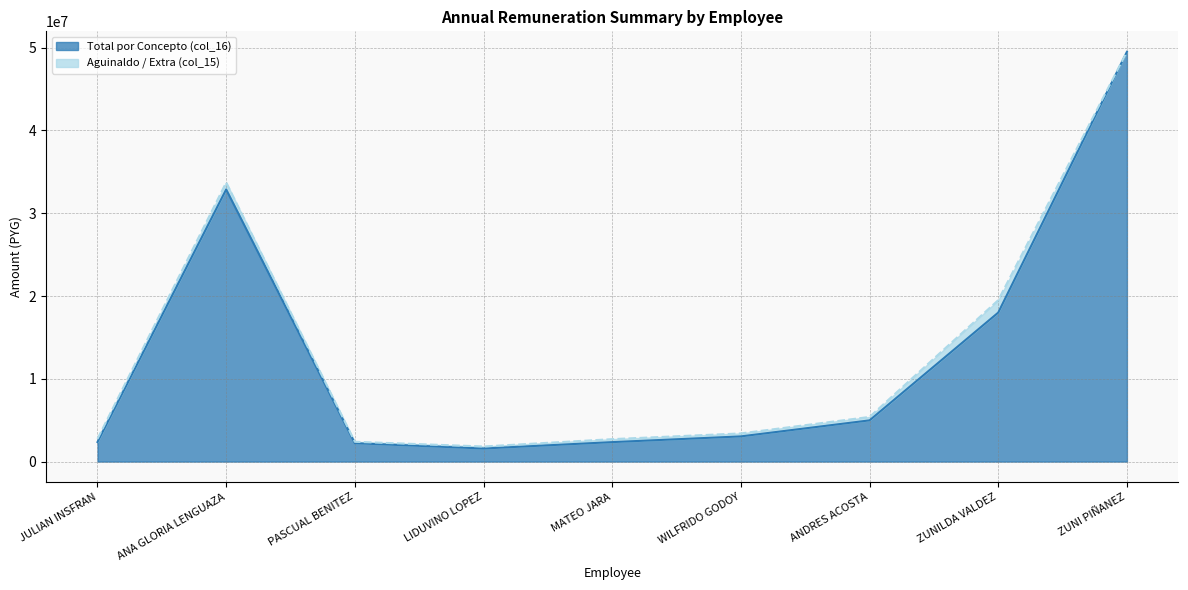

Where is the data nearest to the value 25541760?

ANA GLORIA LENGUAZA